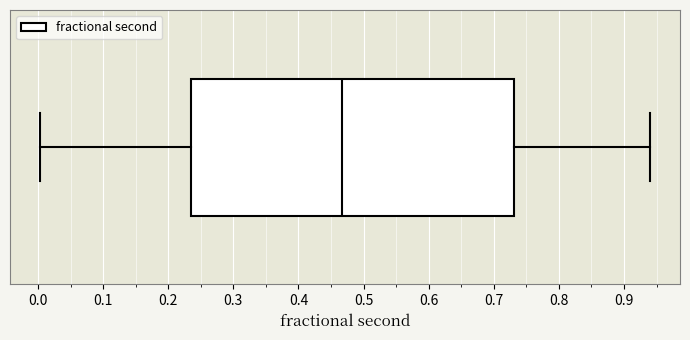

Read this box plot against the x-axis: the position of the median line, the range covered by the box, and the ends of both whiskers. The values are not printed on the chart, so give them approximately, as read against the axis.

median 0.47, box 0.23 to 0.73, whiskers 0.00 to 0.94